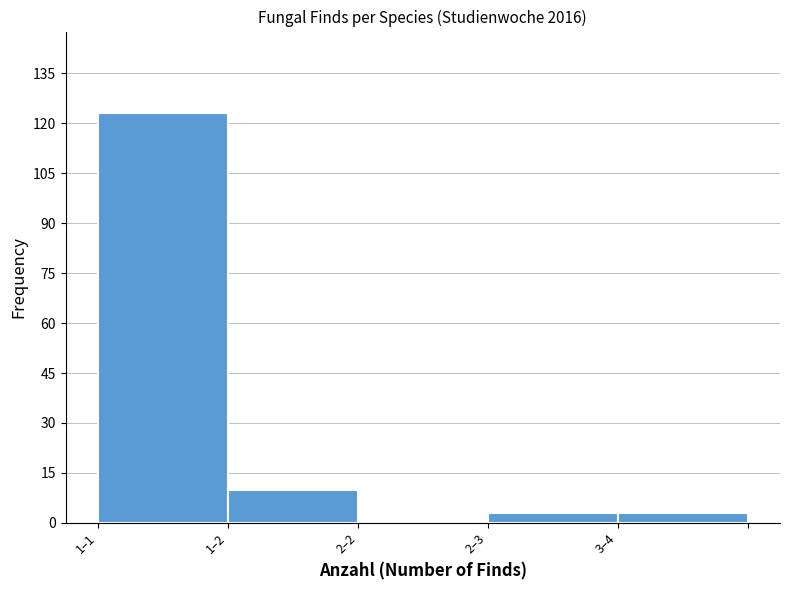

Reading right to left, extract all data points from this chart.

3–4=3	2–3=3	2–2=0	1–2=10	1–1=123